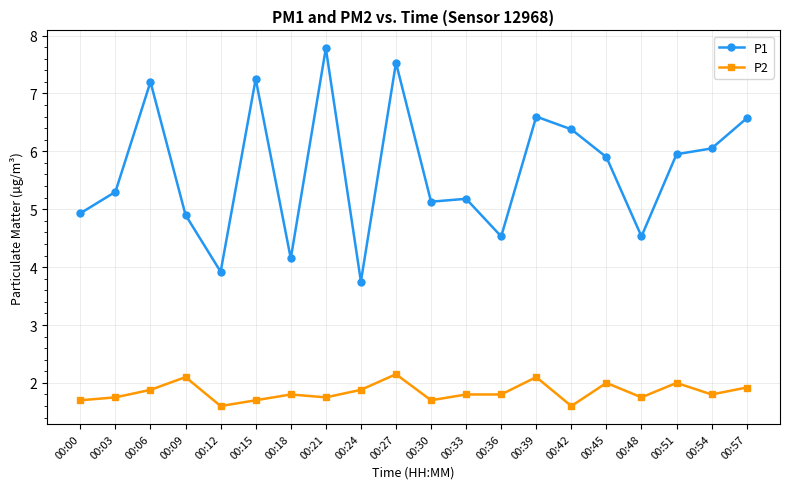

In P1, how many points are lower than both neighbors (excluding endpoints)?

6